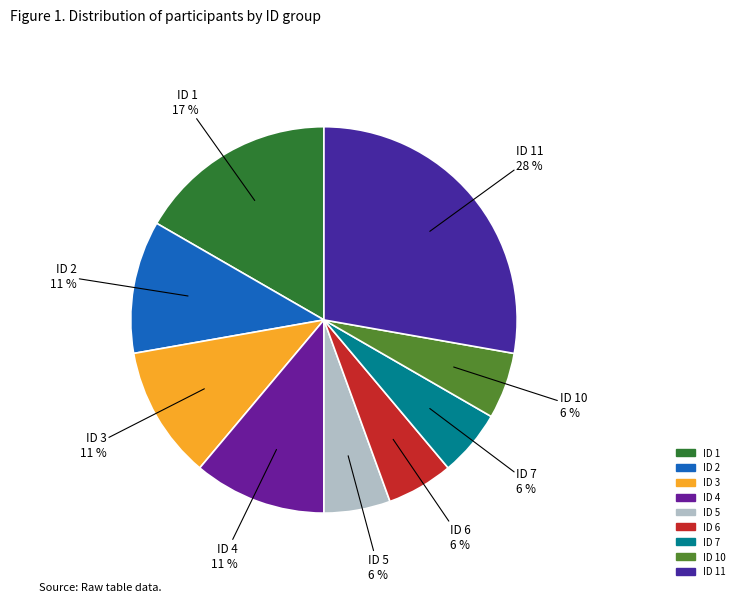

How many slices are in this pie chart?

9